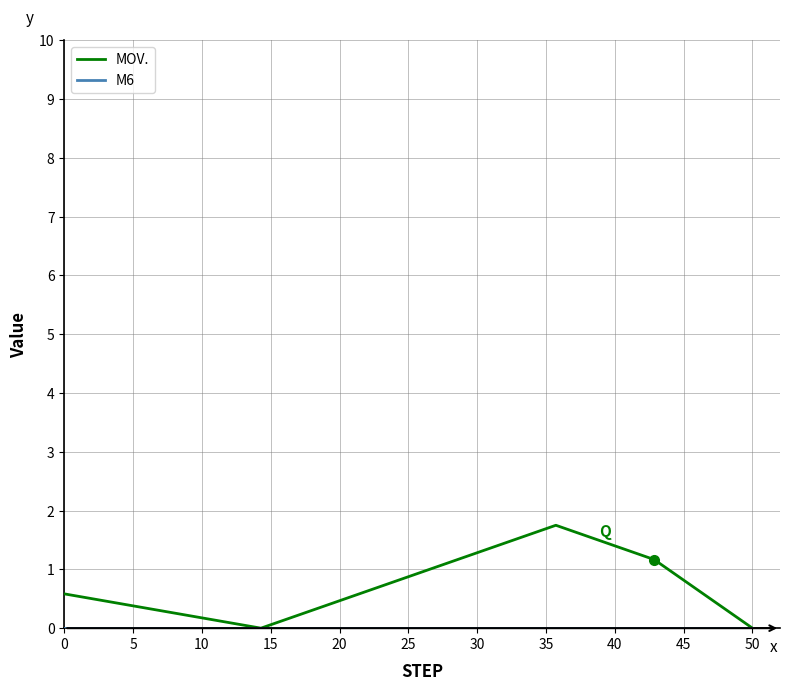

Which series has the widest spread of values?

MOV.